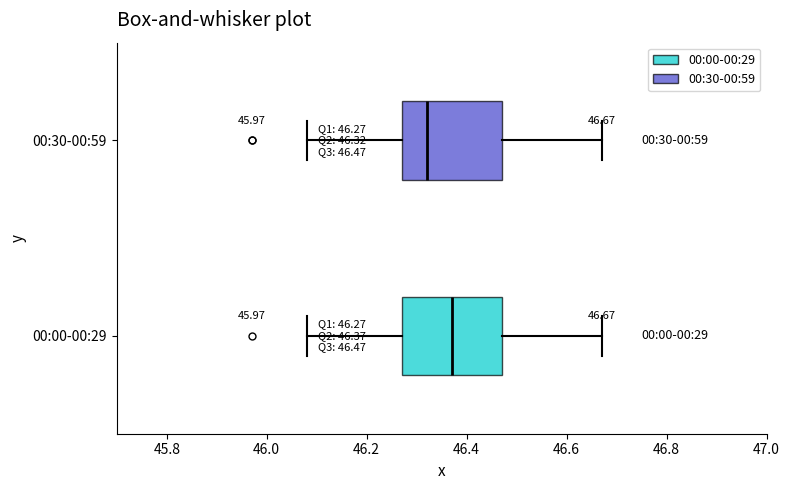

Which box has the furthest to the left median line?

00:30-00:59